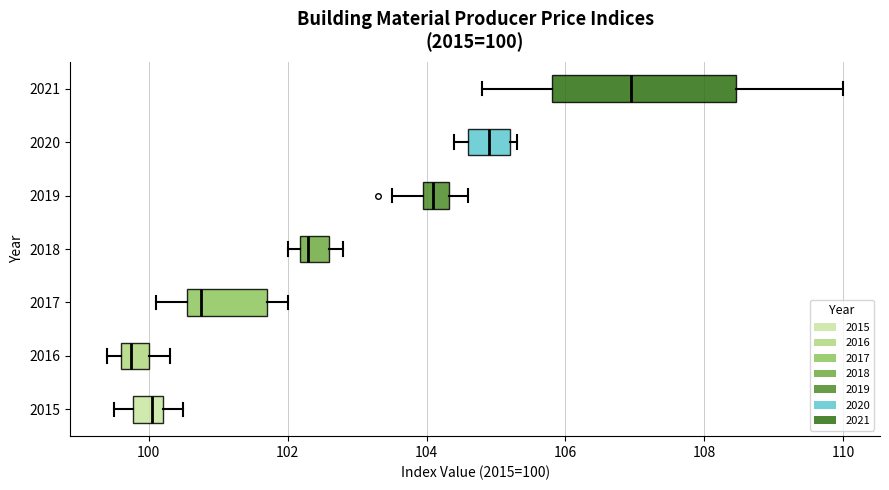

Which box has the furthest to the right median line?

2021